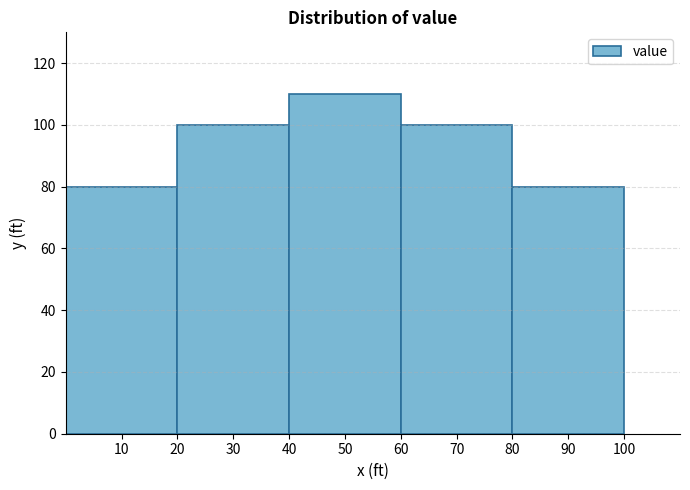

Over which range of the x-axis is the bar tallest?

40 to 60